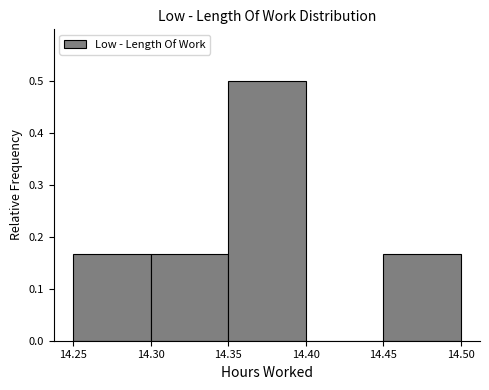

What is the height of the bar covering 14.45 to 14.50 on the x-axis? The values are not printed on the chart, so give them approximately, as read against the axis.

0.17